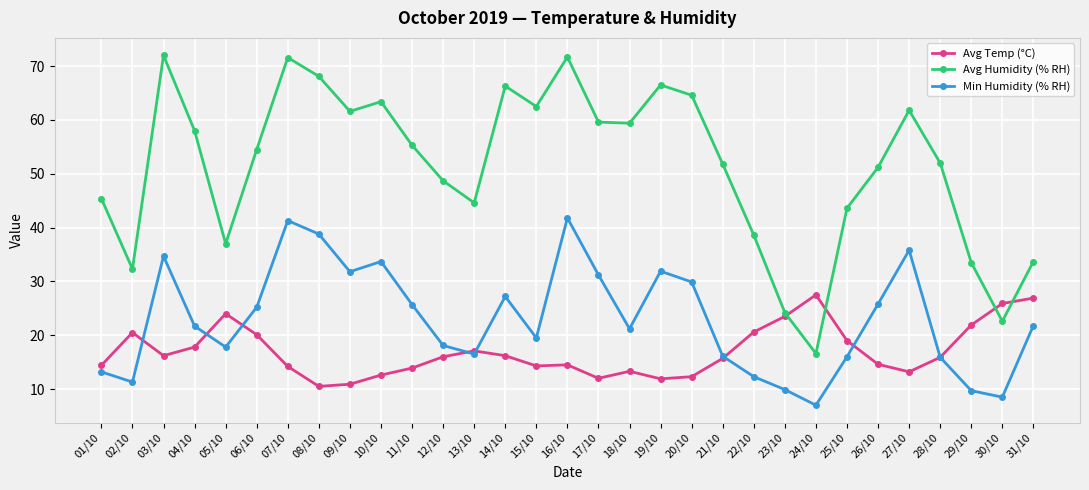

The Avg Temp (°C) series shows 5.3 at 14/10. True or false?

False